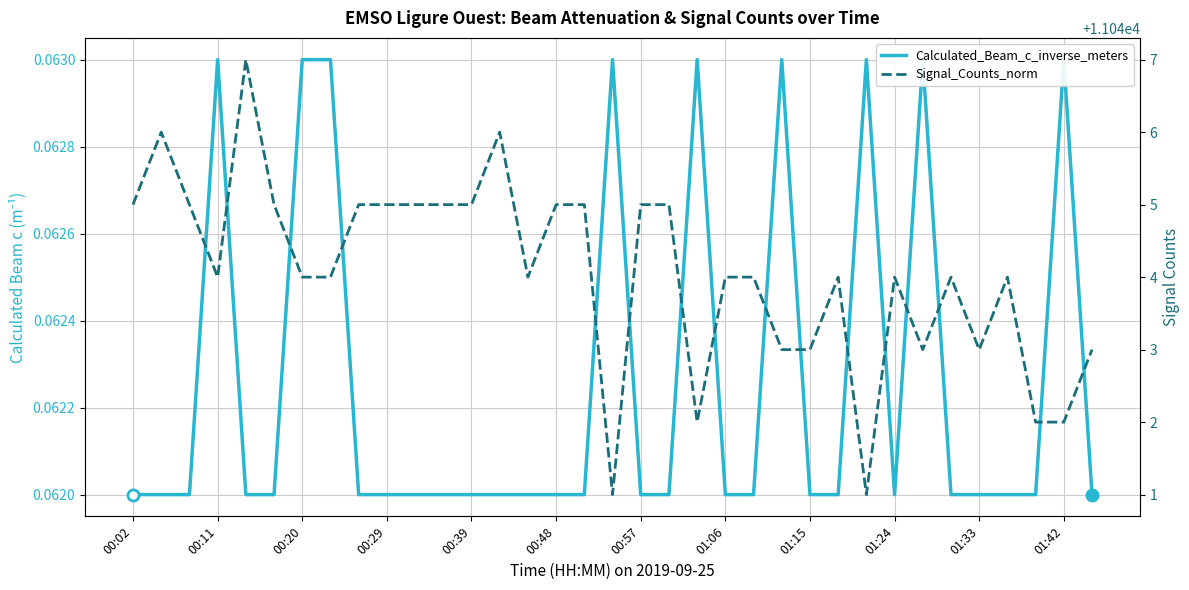

What is the value of the Calculated_Beam_c_inverse_meters point at the 12th from the left?

0.1